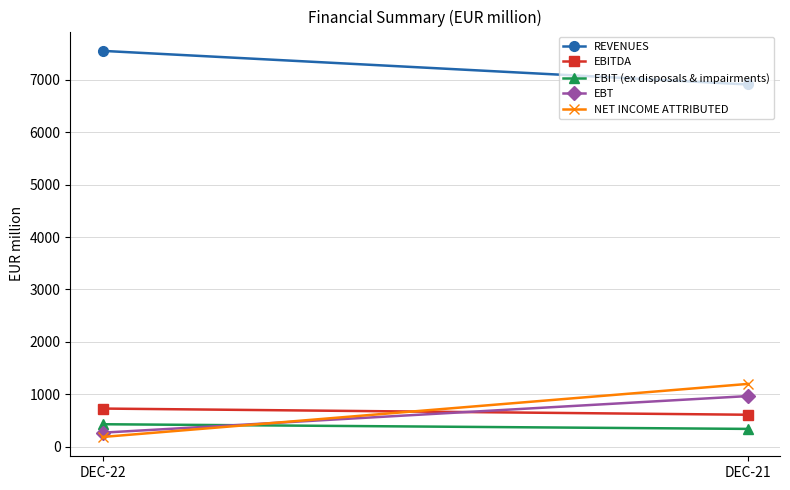

What are all the series names shown in the legend?

REVENUES, EBITDA, EBIT (ex disposals & impairments), EBT, NET INCOME ATTRIBUTED